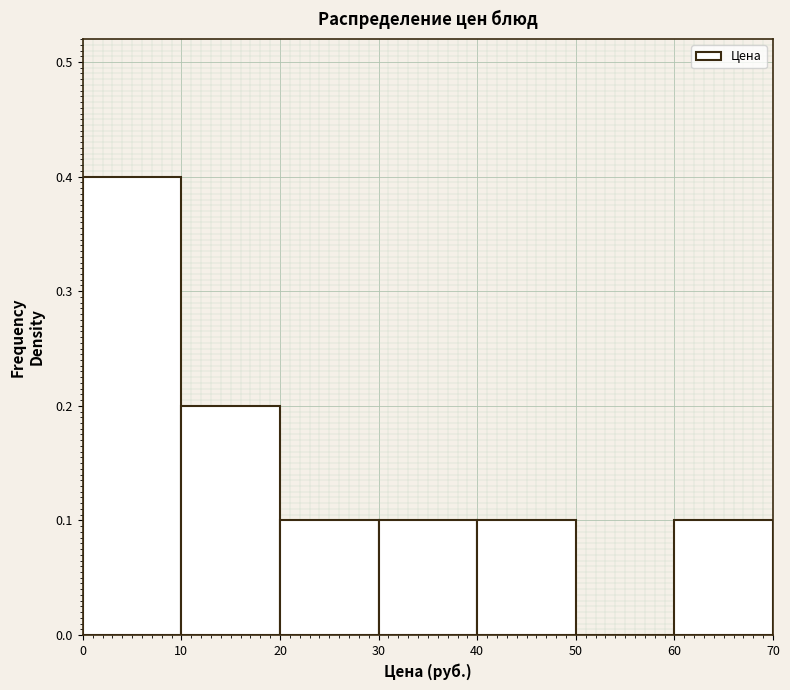

Reading left to right, transcribe this chart: for each bar, give the range it covers on the x-axis and its height. The values are not printed on the chart, so give them approximately, as read against the axis.

0 to 10: 0.4
10 to 20: 0.2
20 to 30: 0.1
30 to 40: 0.1
40 to 50: 0.1
50 to 60: 0
60 to 70: 0.1